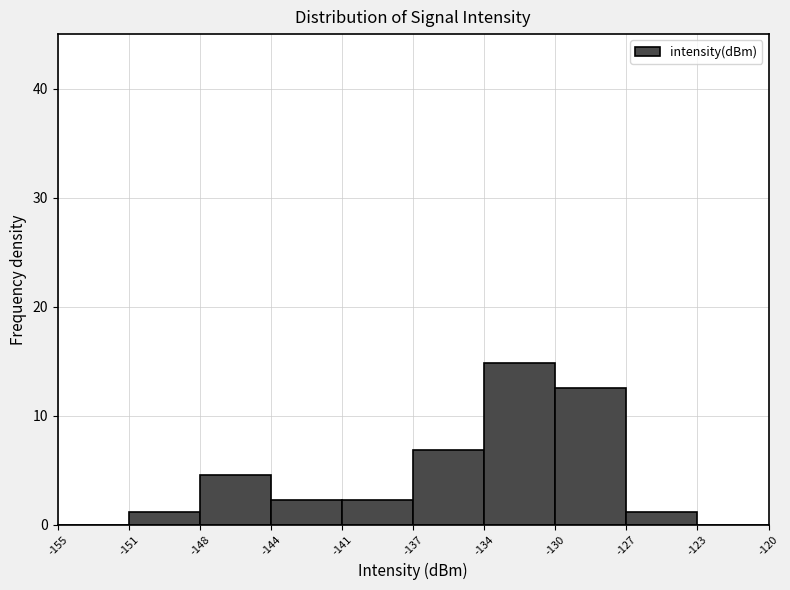

Reading left to right, extract all data points from this chart.

-155=0.0	-151=1.1	-148=4.6	-144=2.3	-141=2.3	-137=6.9	-134=14.9	-130=12.6	-127=1.1	-123=0.0